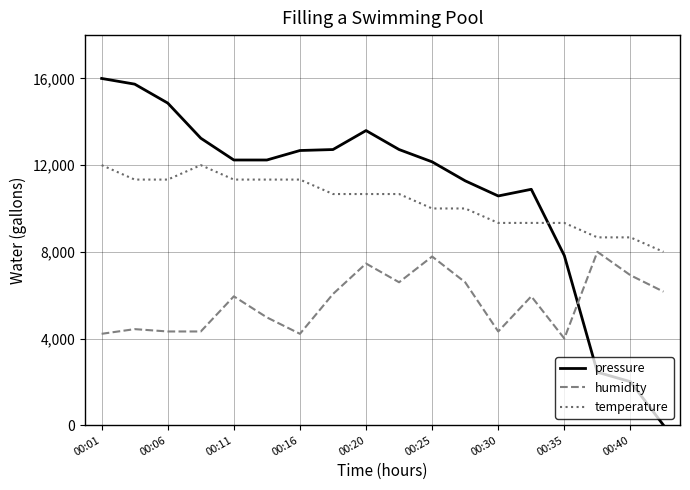

Which series ends up on top after the final intersection of pressure and humidity?

humidity